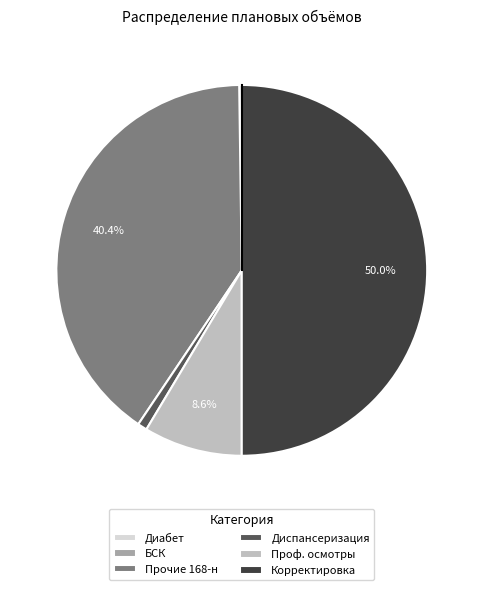

Does Прочие 168-н represent more than half of the total?

No